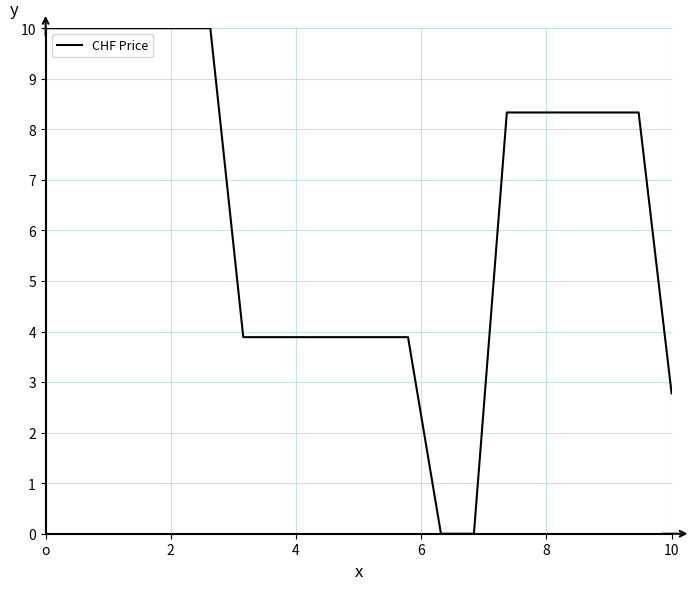

Reading left to right, transcribe all the data shown in this chart.

10.0	10.0	10.0	10.0	10.0	10.0	3.9	3.9	3.9	3.9	3.9	3.9	0.0	0.0	8.3	8.3	8.3	8.3	8.3	2.8